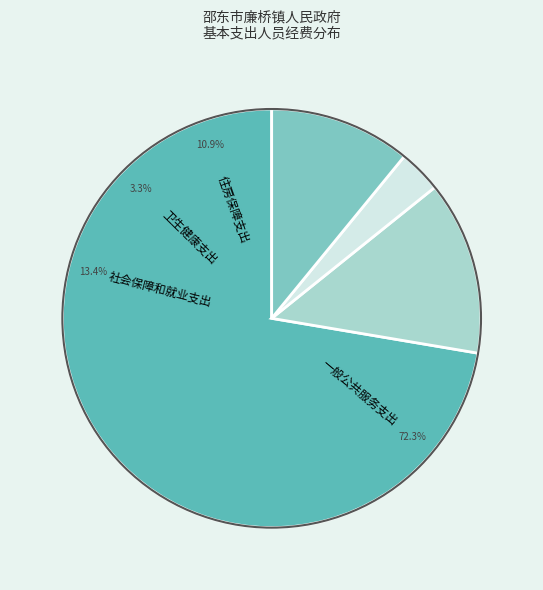

To the nearest percent, what portion does 一般公共服务支出 represent?

72%